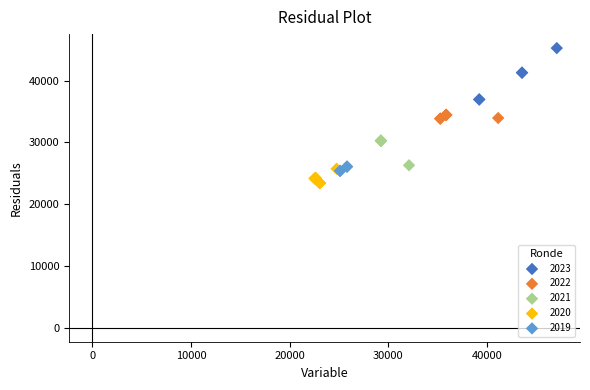

Which series contains the highest Y value?

2023